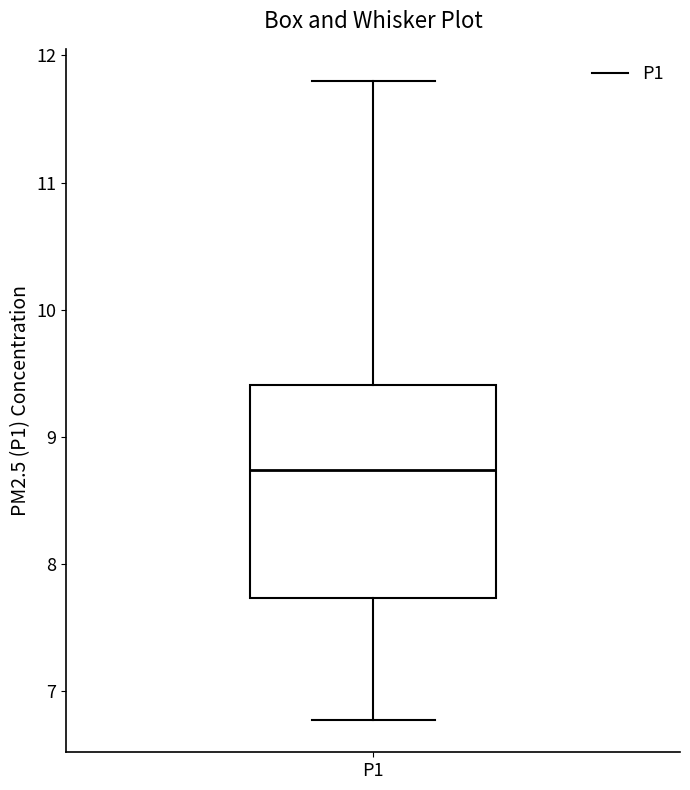

Where does the upper whisker of the box for P1 end on the y-axis? The values are not printed on the chart, so give them approximately, as read against the axis.

11.8